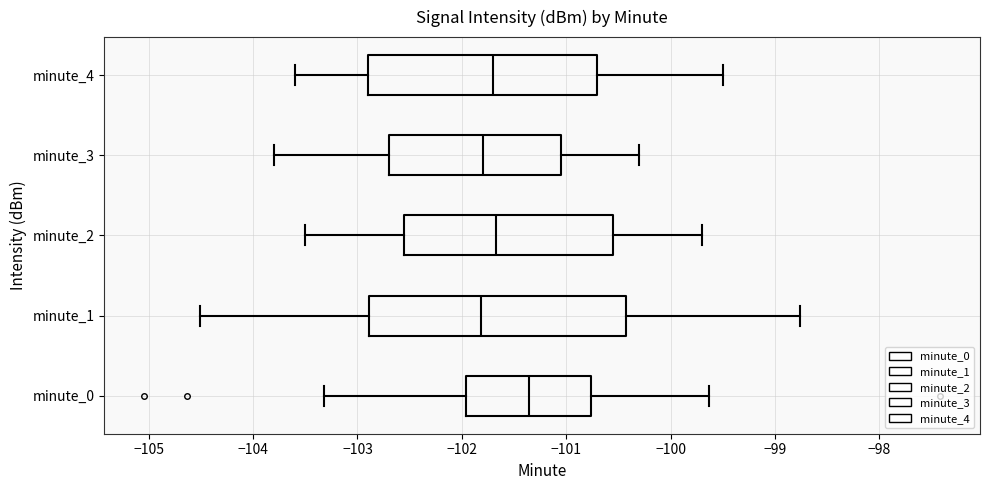

Which box has the furthest to the right median line?

minute_0